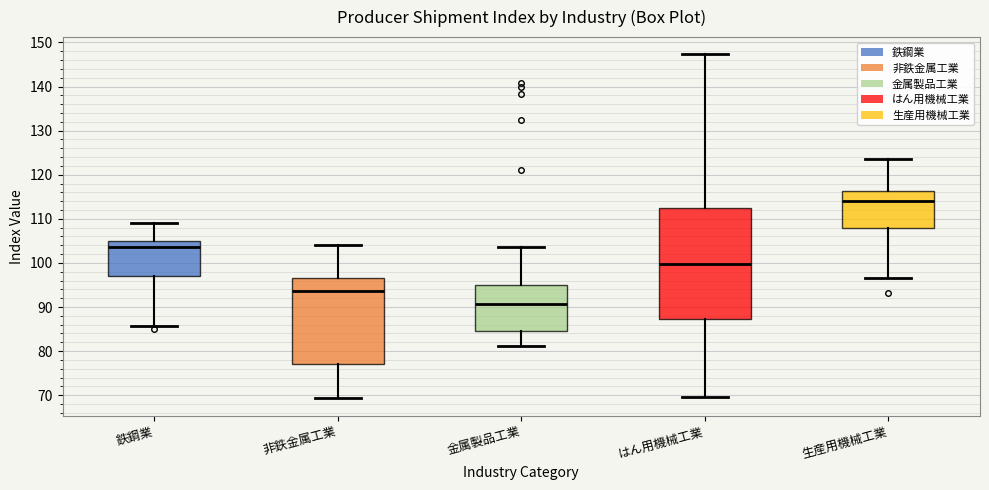

Which box's median line is the lowest?

金属製品工業